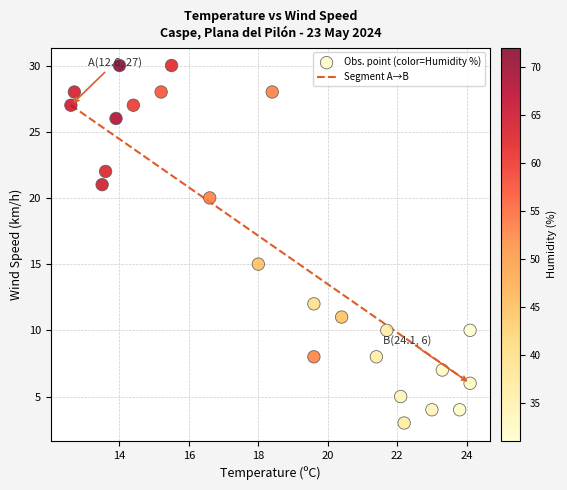

What is the range of Y values (max minus min)?

27